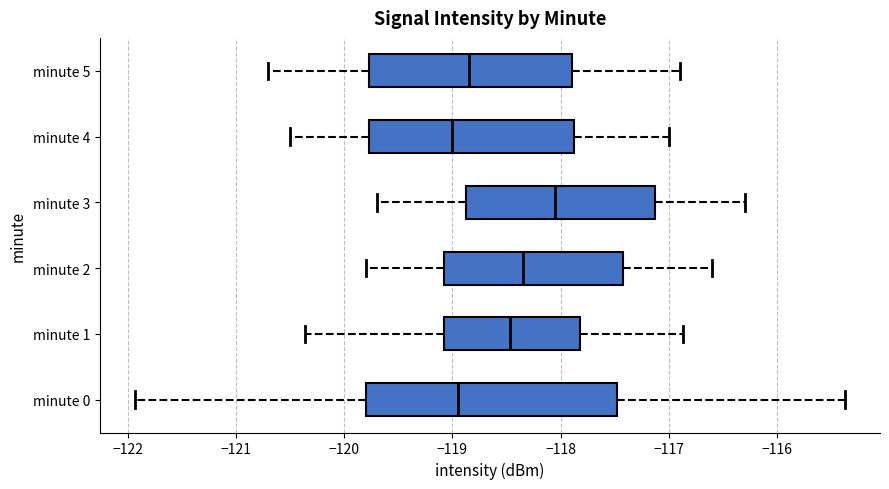

Which box is the widest, from its left edge to its right edge?

minute 0